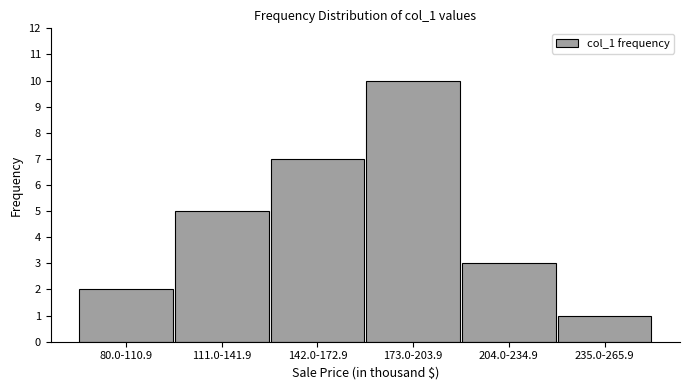

Reading right to left, what are all the values shown in this chart?

1	3	10	7	5	2